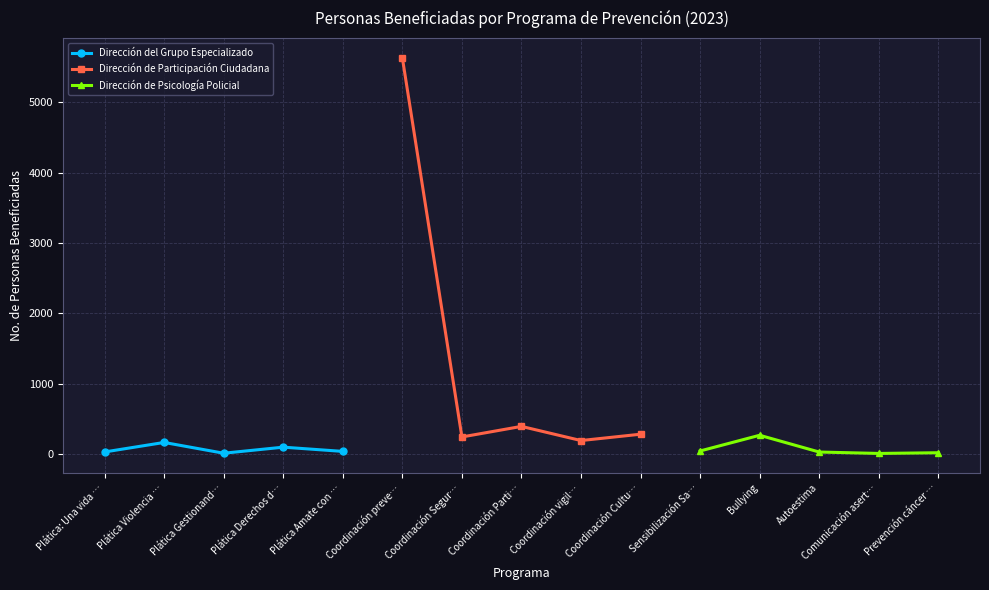

Where is the first local maximum for Dirección del Grupo Especializado?

Plática Violencia …